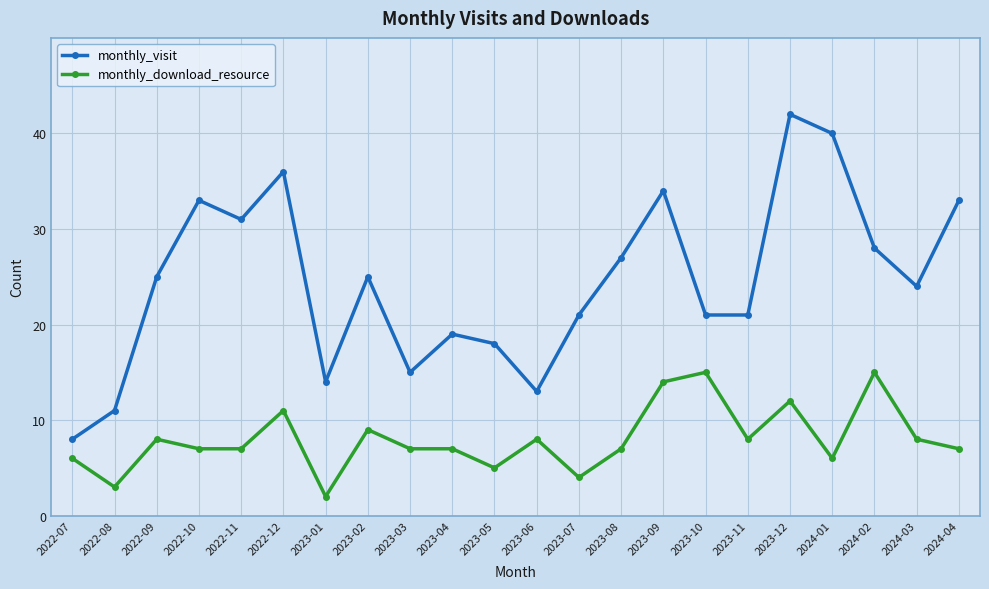

True or false: monthly_download_resource and monthly_visit cross at least once.

False